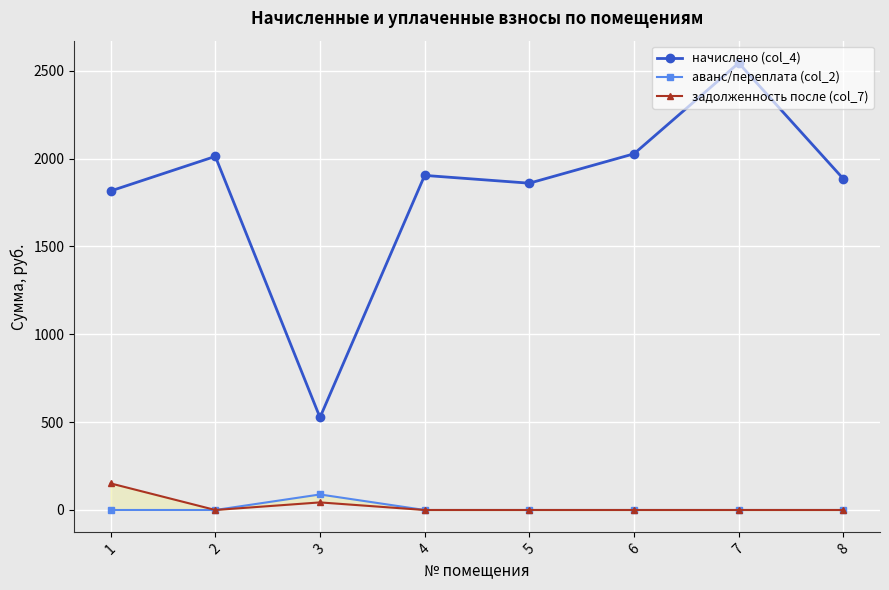

What is the difference between the second highest and second lowest values in the начислено (col_4) series?

211.6